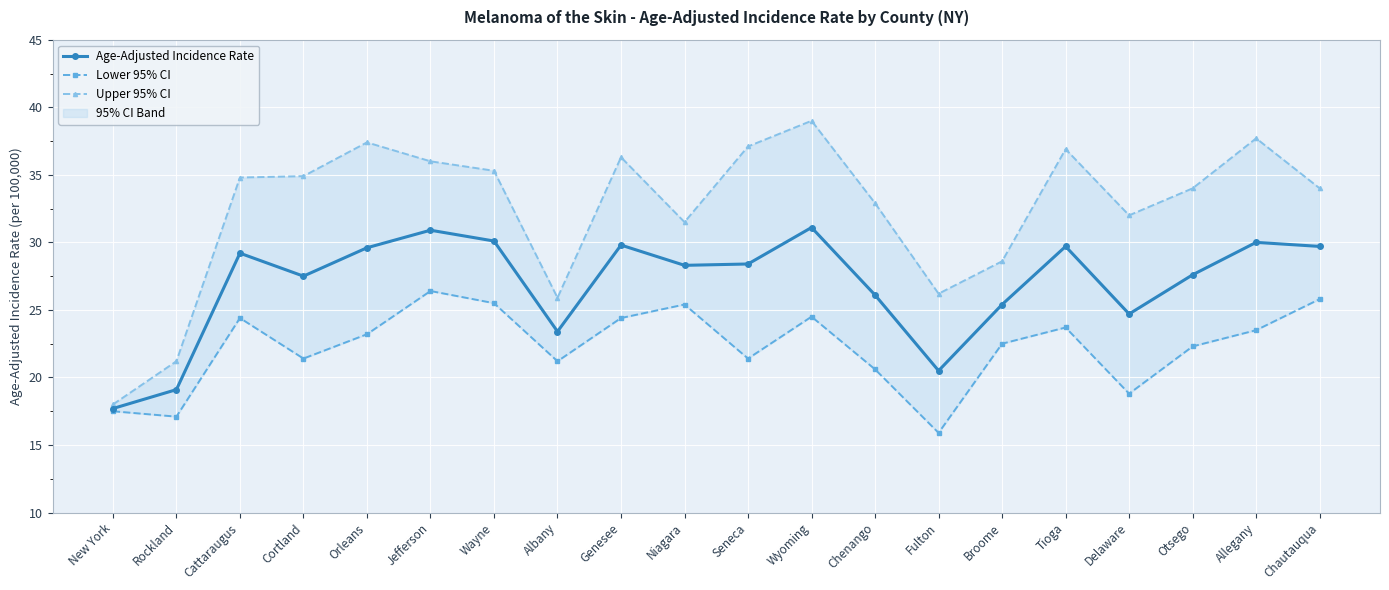

Which series has the largest range (max minus min)?

Upper 95% CI